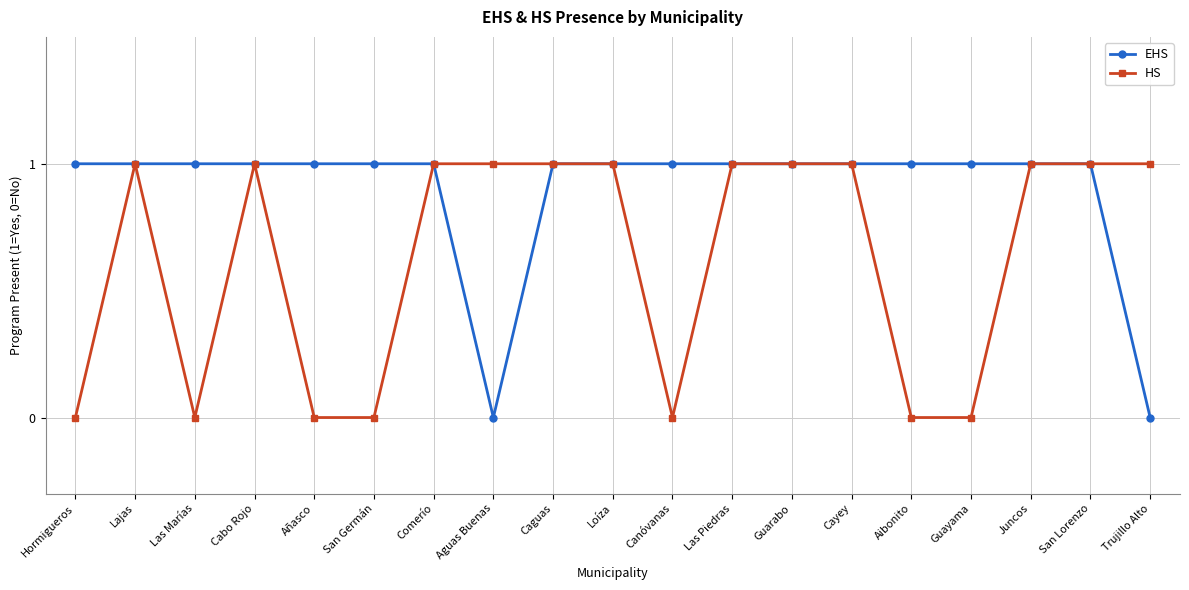

What position from the left is Hormigueros?

1